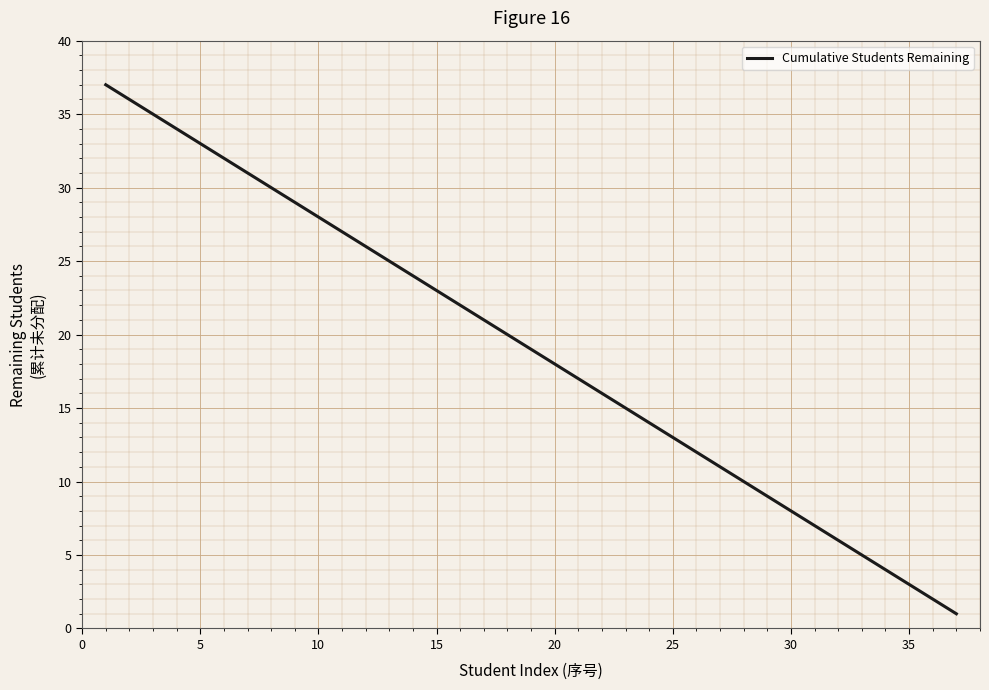

Is it true that the value at 15 is 23?

True